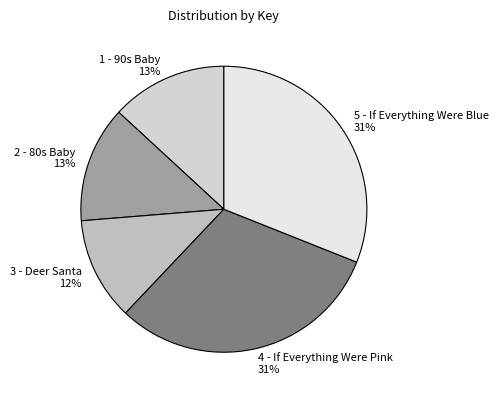

Is the sum of 5 - If Everything Were Blue and 2 - 80s Baby greater than half?

No